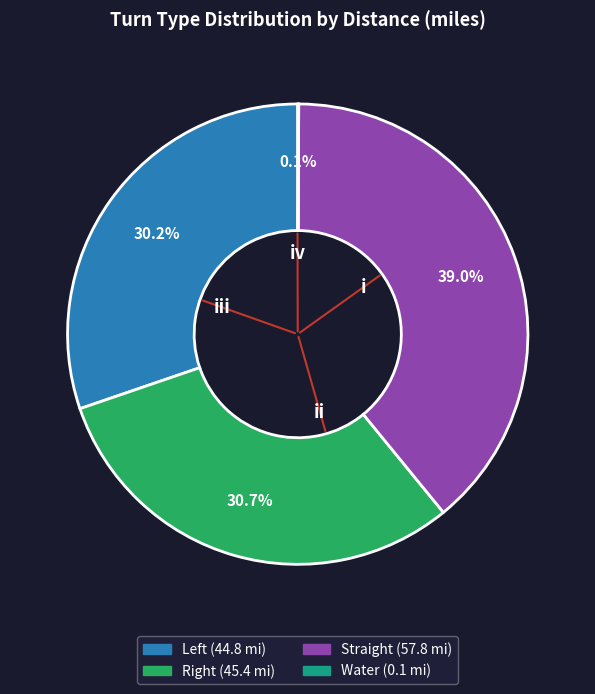

Does any single category account for the majority?

No